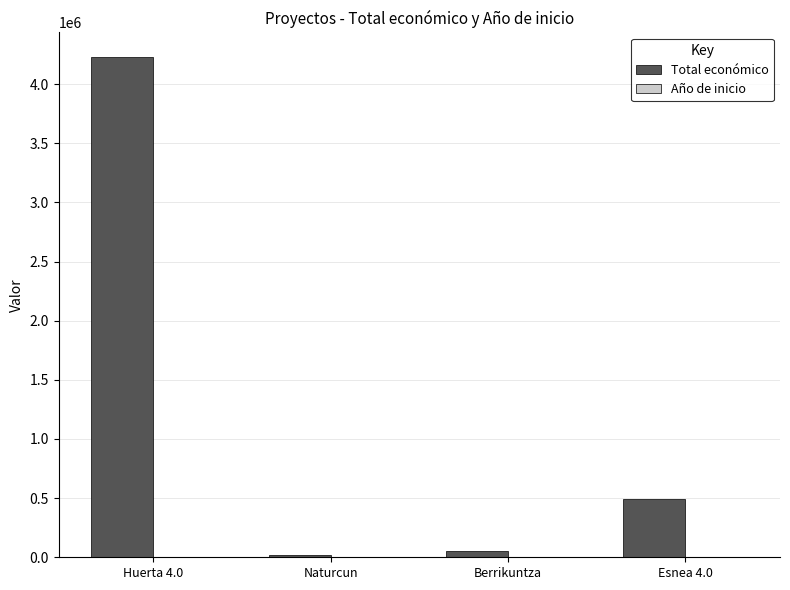

At which category is the sum across all series the highest?

Huerta 4.0